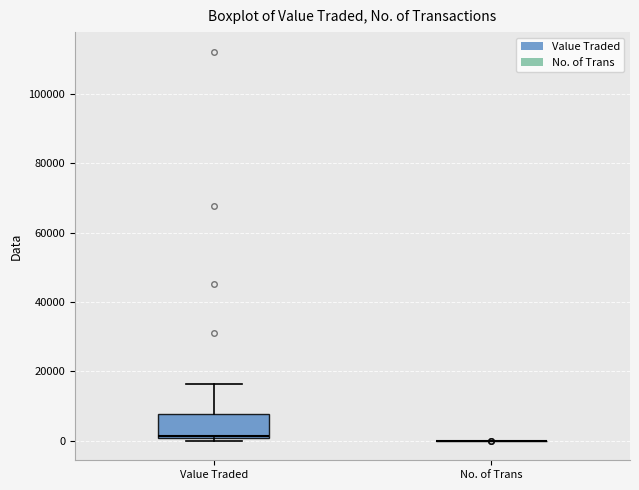

Comparing the boxes themselves (not the whiskers), which one is the tallest?

Value Traded